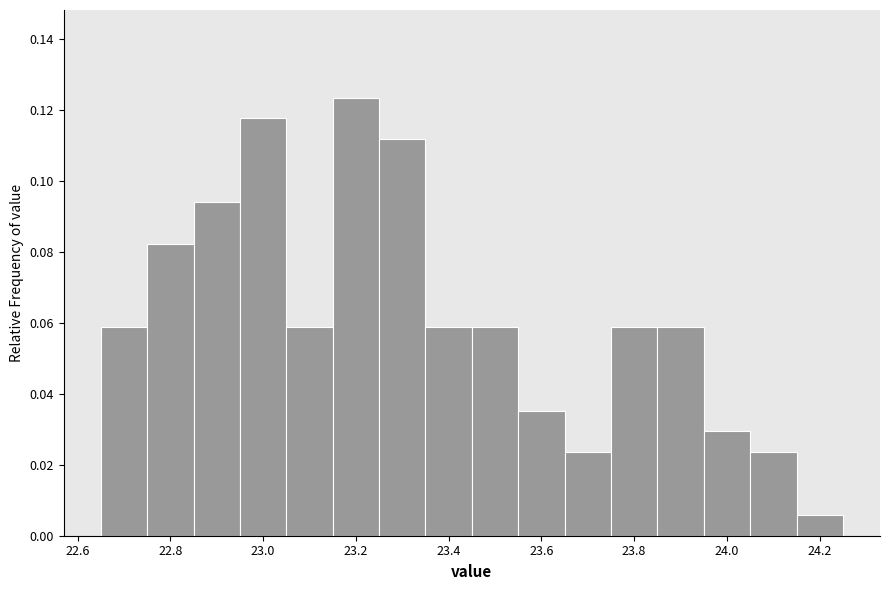

How tall is the bar that spans 22.75 to 22.85 on the x-axis? Neither the bar edges nor the heights are printed on the chart, so give them approximately, as read against the axes.

0.082